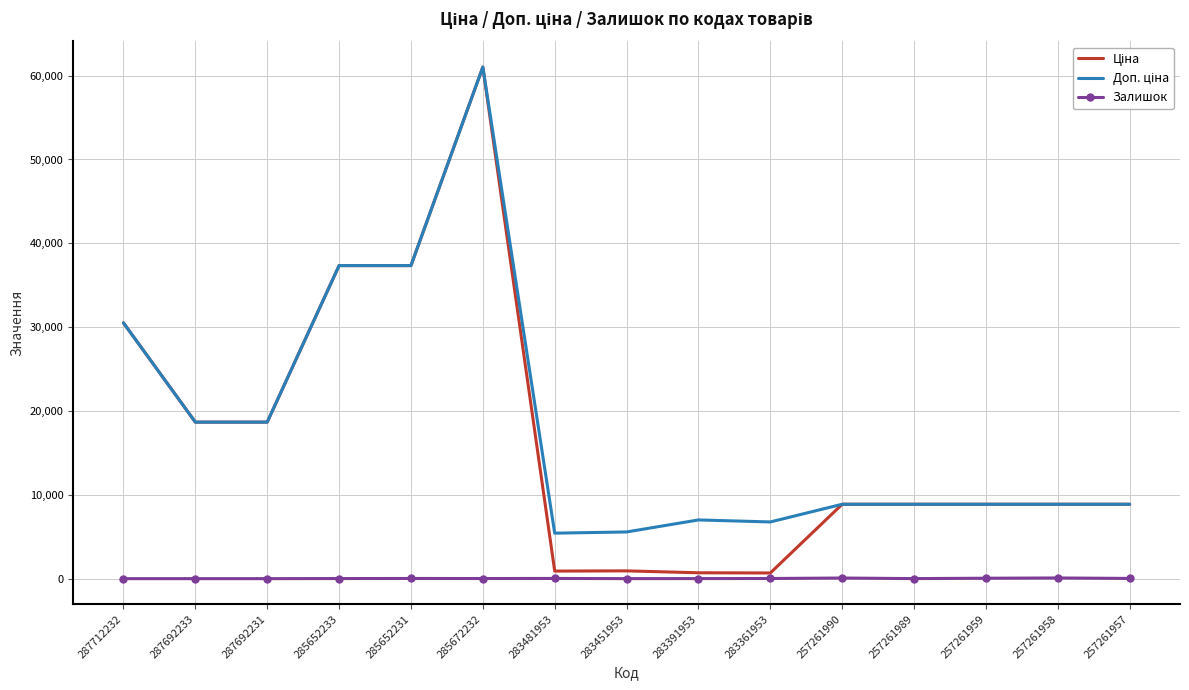

Is it true that Залишок equals 27.0 at 257261957?

True